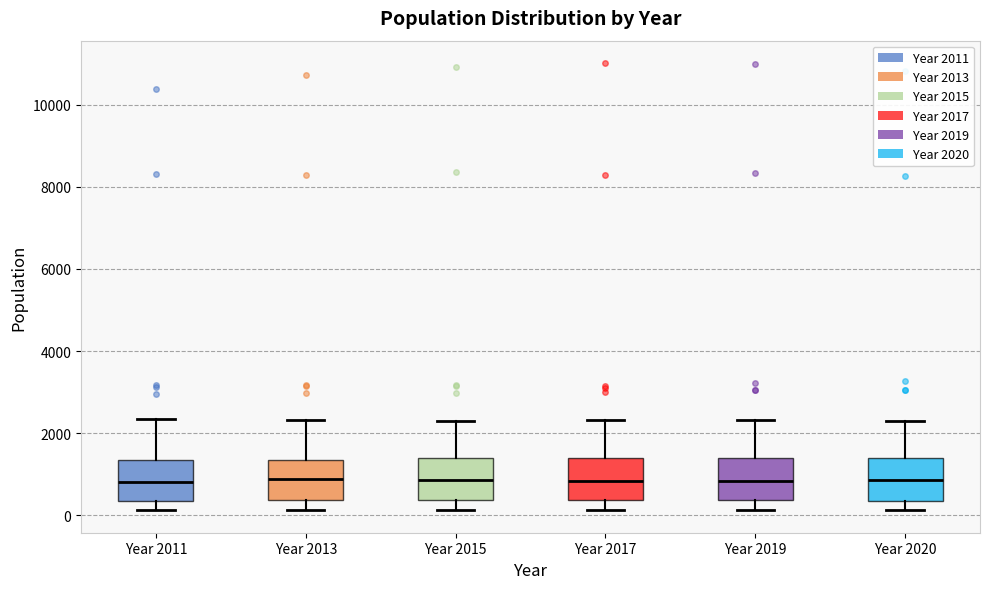

Reading left to right, transcribe this box plot: for each box, give where its median line is, the range the box spans, and where its two whiskers end, as read against the y-axis. The values are not printed on the chart, so give them approximately, as read against the axis.

Year 2011: median 800, box 400 to 1400, whiskers 200 to 2400
Year 2013: median 800, box 400 to 1400, whiskers 200 to 2400
Year 2015: median 800, box 400 to 1400, whiskers 200 to 2400
Year 2017: median 800, box 400 to 1400, whiskers 200 to 2400
Year 2019: median 800, box 400 to 1400, whiskers 200 to 2400
Year 2020: median 800, box 400 to 1400, whiskers 200 to 2200